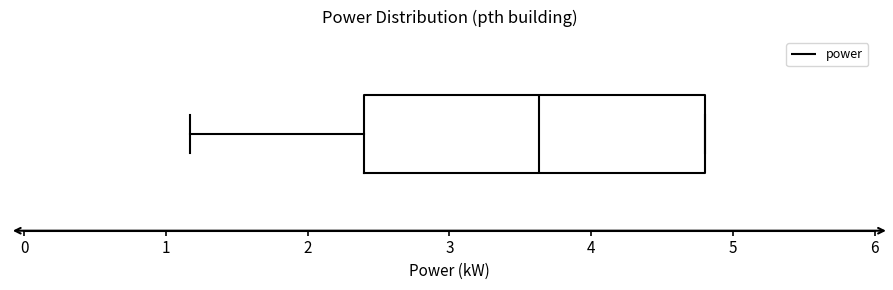

Transcribe this box plot: give where the median line is, the range the box spans, and where the two whiskers end, as read against the x-axis. The values are not printed on the chart, so give them approximately, as read against the axis.

median 3.6, box 2.4 to 4.8, whiskers 1.2 to 4.8